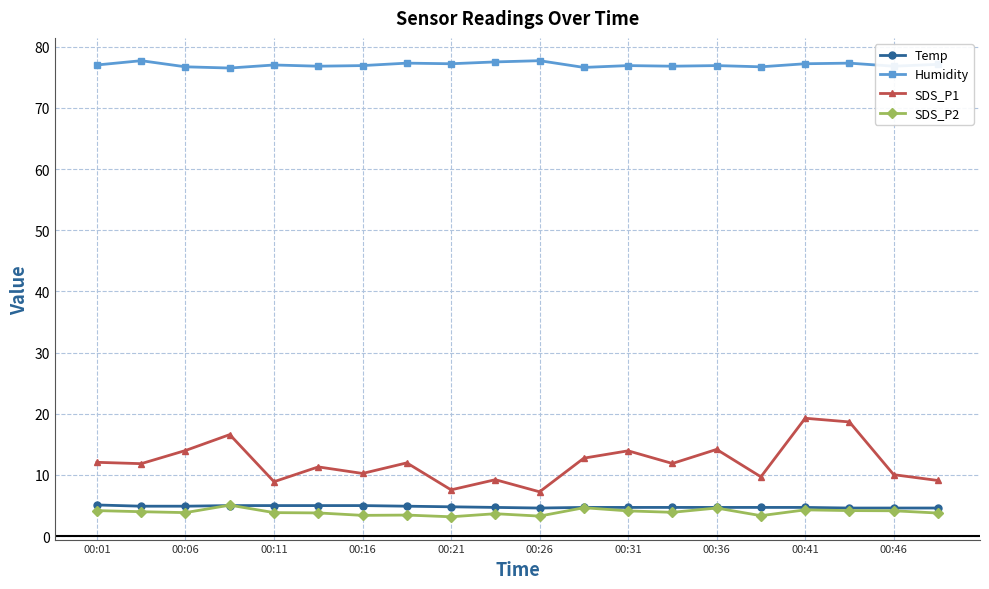

What is the value of the Temp point at the 9th from the left?

4.8